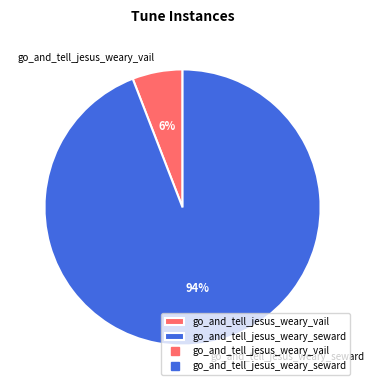

Do go_and_tell_jesus_weary_vail and go_and_tell_jesus_weary_seward together represent more than half of the pie?

Yes